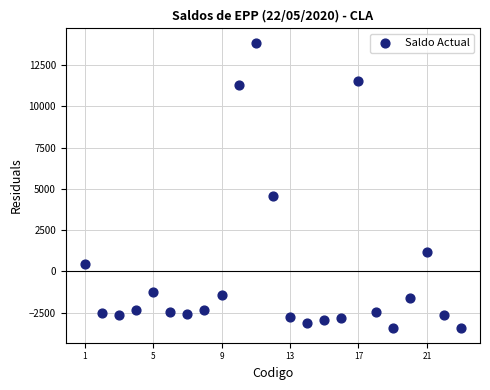

What is the range of Y values (max minus min)?

17320.3